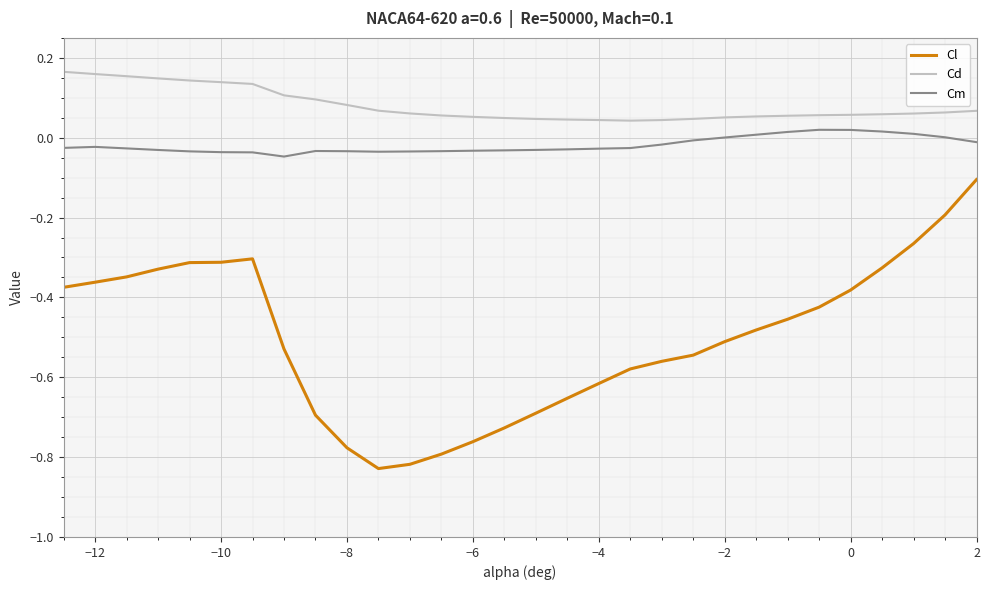

List the series in order of their overall mean, lowest first.

Cl, Cm, Cd